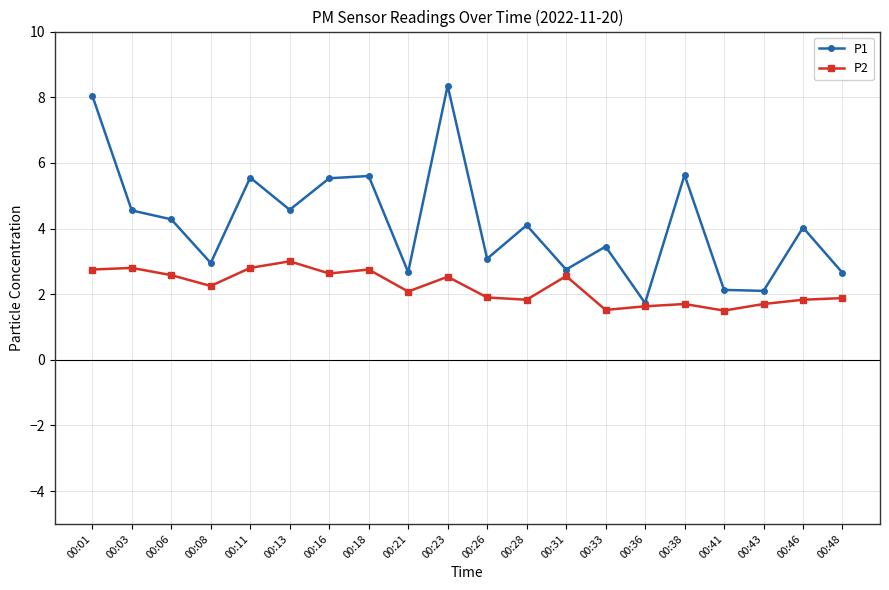

Is this an area chart (filled region under the line)?

No